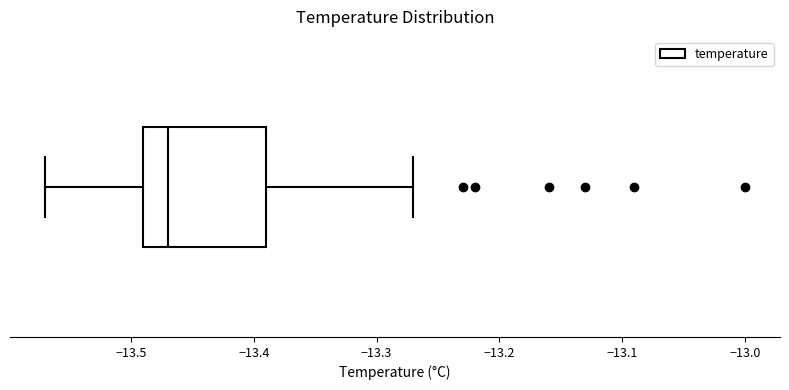

Transcribe this box plot: give where the median line is, the range the box spans, and where the two whiskers end, as read against the x-axis. The values are not printed on the chart, so give them approximately, as read against the axis.

median -13.47, box -13.49 to -13.39, whiskers -13.57 to -13.27